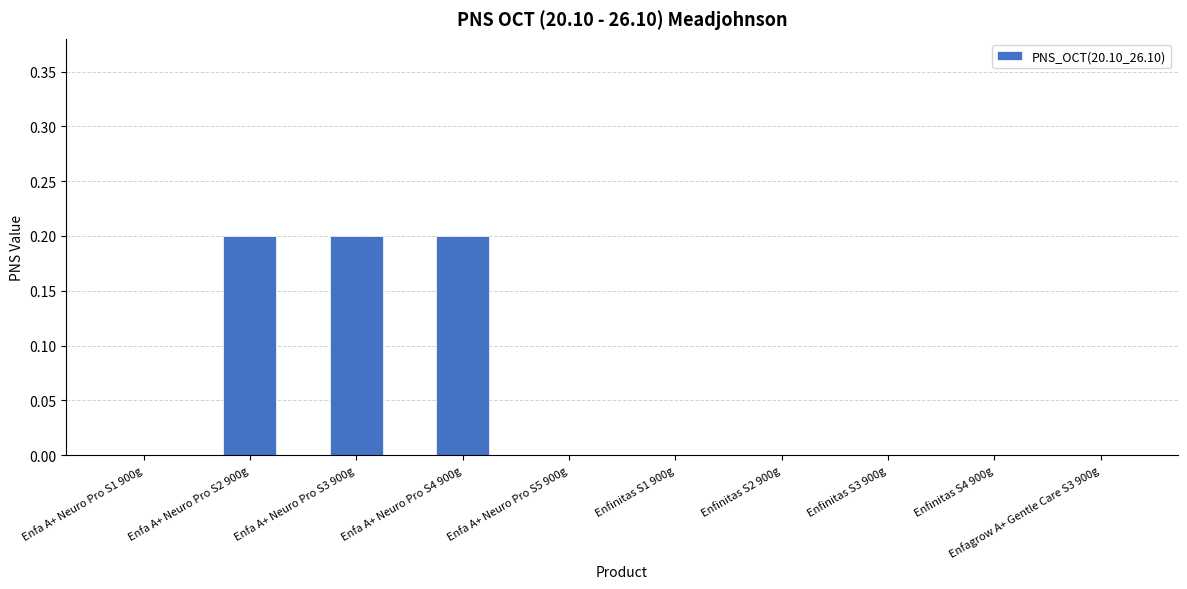

Reading right to left, list all the values displayed in this chart.

0.0	0.0	0.0	0.0	0.0	0.0	0.2	0.2	0.2	0.0